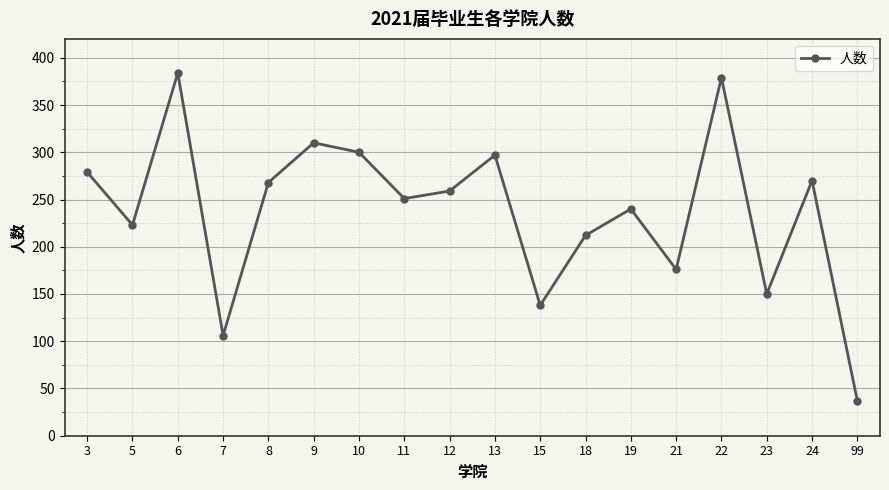

Is it true that the value at 19 is 345?

False